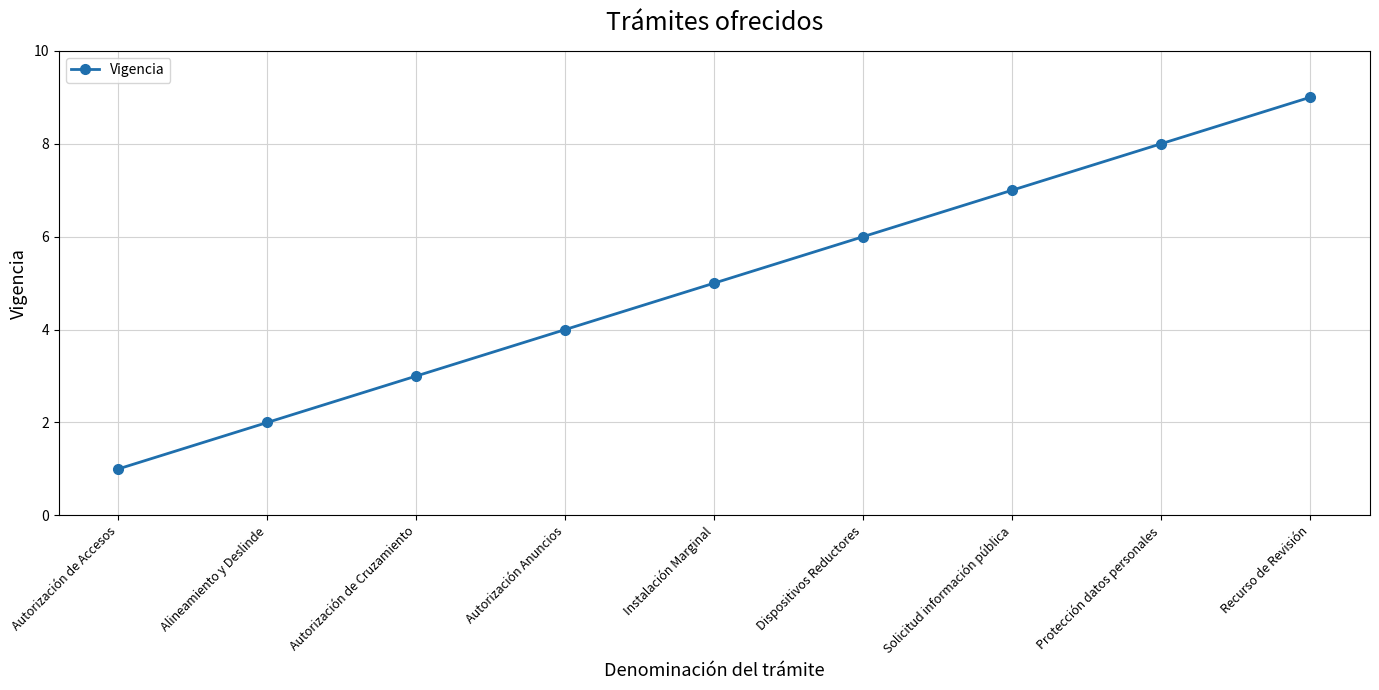

Which category has the highest value across all series?

Recurso de Revisión